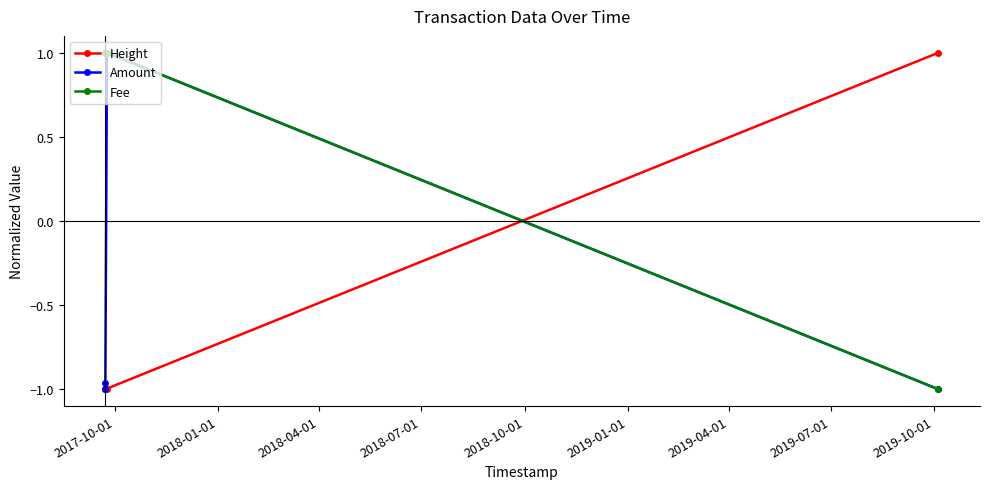

At how many categories does at least one series exceed 0?

4